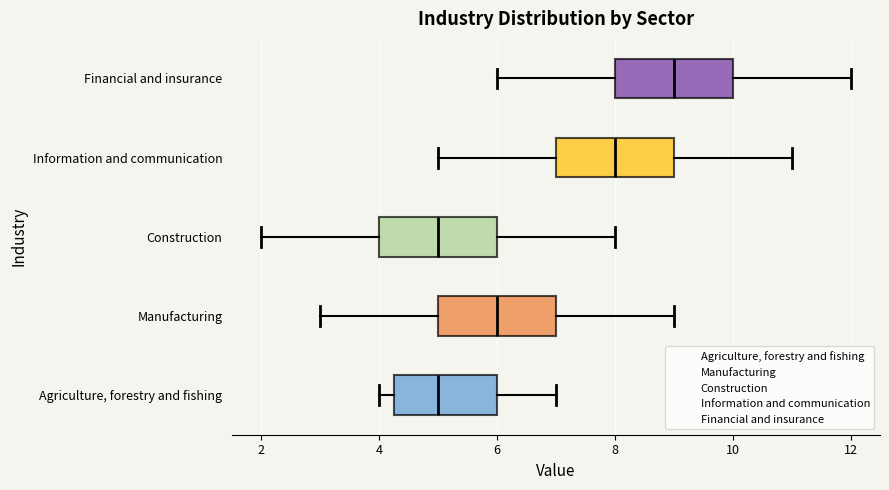

Where is the right edge of the box for Agriculture, forestry and fishing on the x-axis? The values are not printed on the chart, so give them approximately, as read against the axis.

6.0